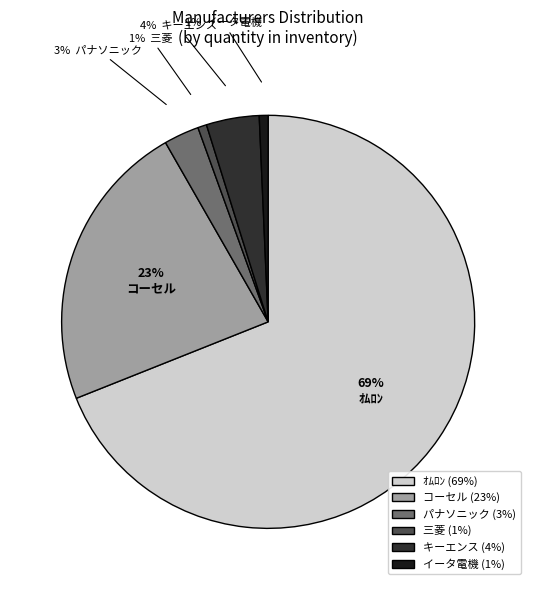

Is the sum of キーエンス (4%) and 三菱 (1%) greater than half?

No